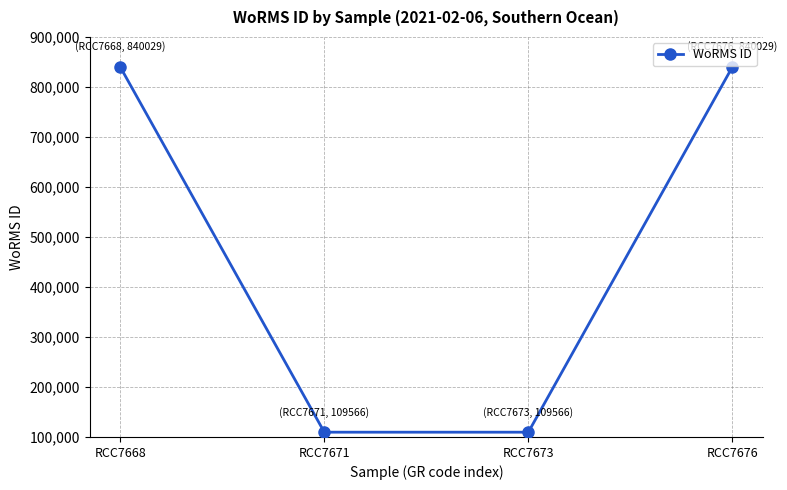

What is the greatest value displayed?

840029